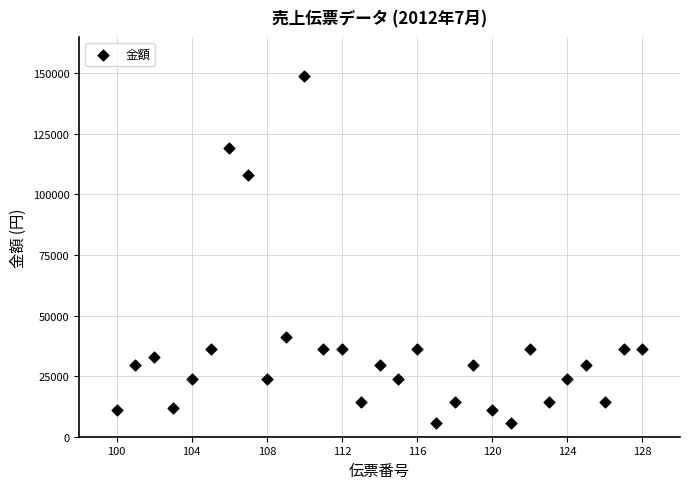

What is the range of Y values (max minus min)?

143400